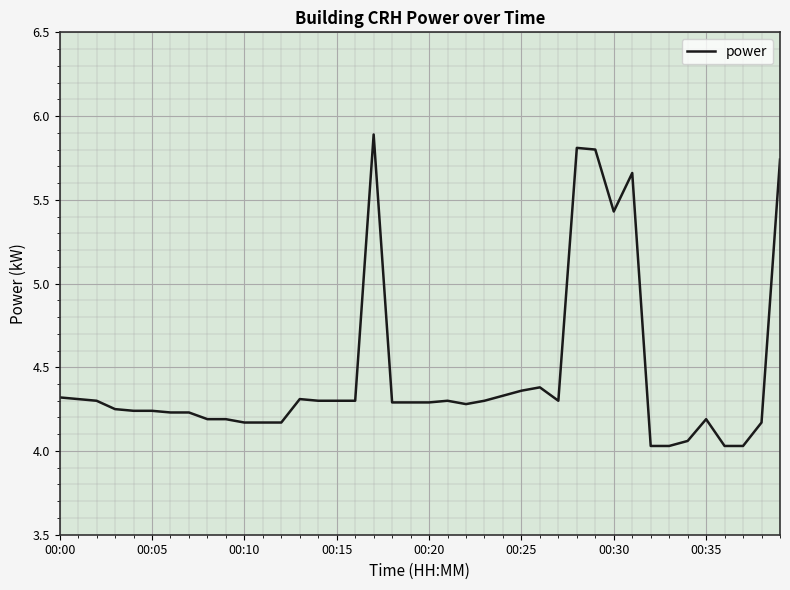

What is the difference between the maximum and minimum values?

1.9